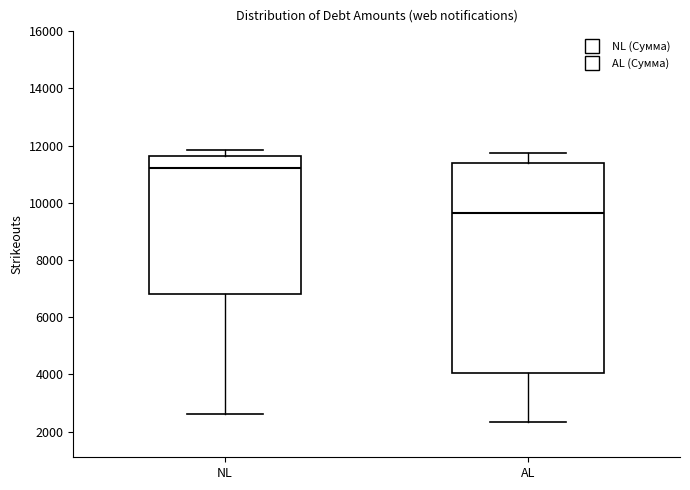

Reading left to right, read every box against the y-axis: the position of its median line, the range the box covers, and the ends of its whiskers. The values are not printed on the chart, so give them approximately, as read against the axis.

NL: median 11200, box 6800 to 11600, whiskers 2600 to 11800
AL: median 9600, box 4000 to 11400, whiskers 2400 to 11800